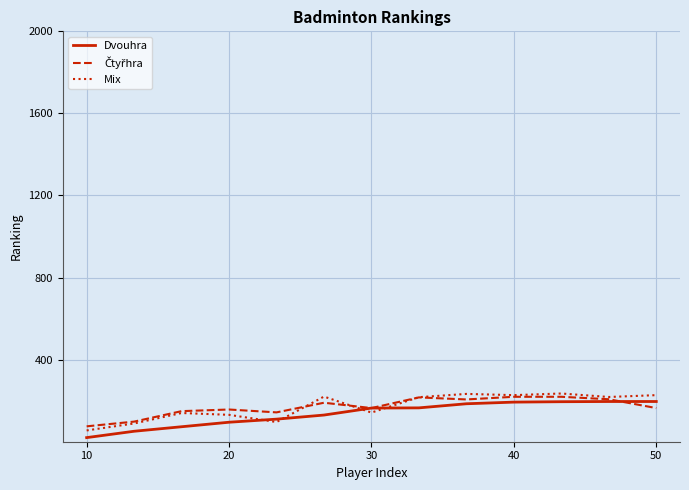

What is the maximum value shown in the chart?

235